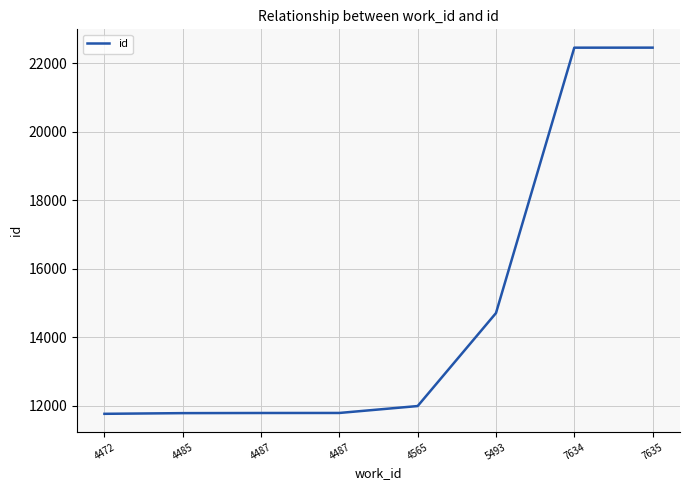

What is the average value?

14844